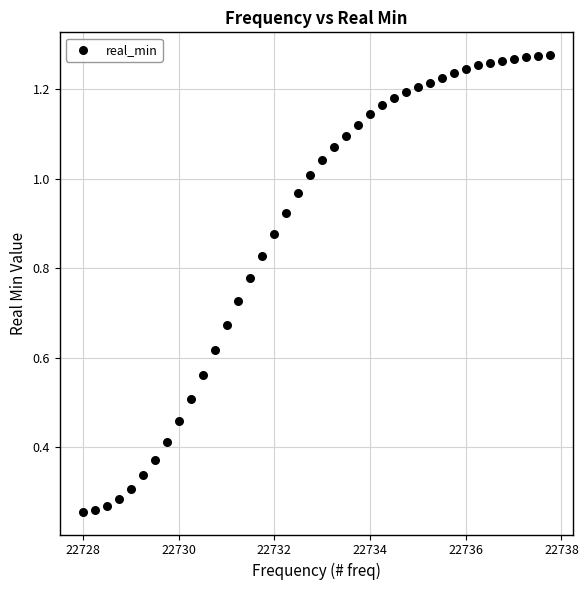

What is the range of X values (max minus min)?

9.8